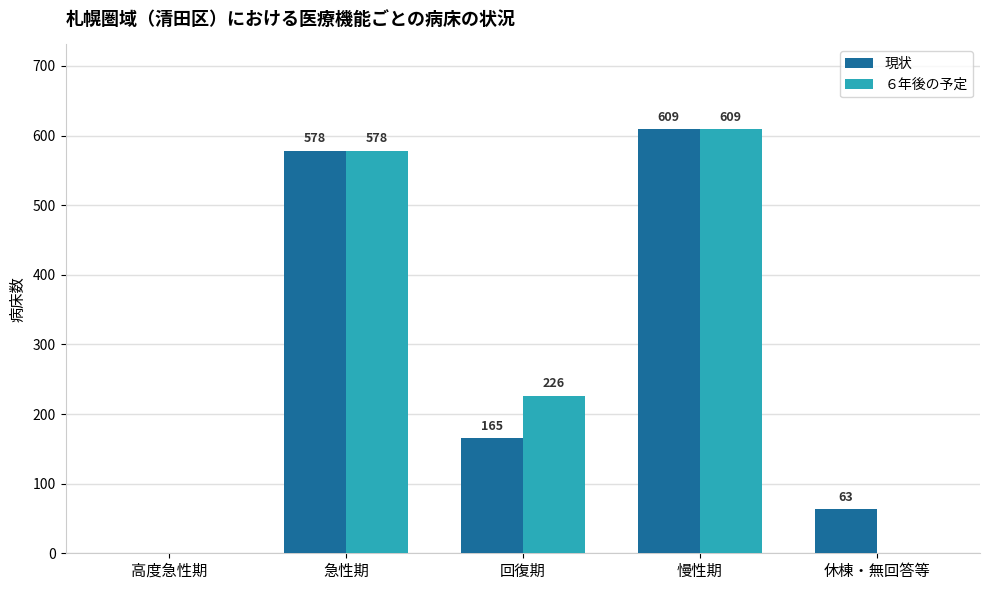

Are the bars grouped side by side (vs. stacked)?

Yes